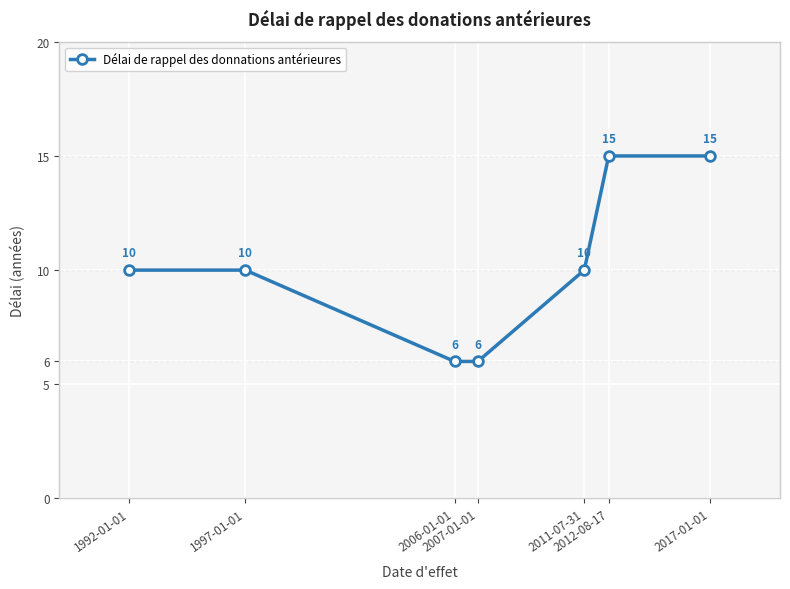

Count the values in the range 6 to 15.

7